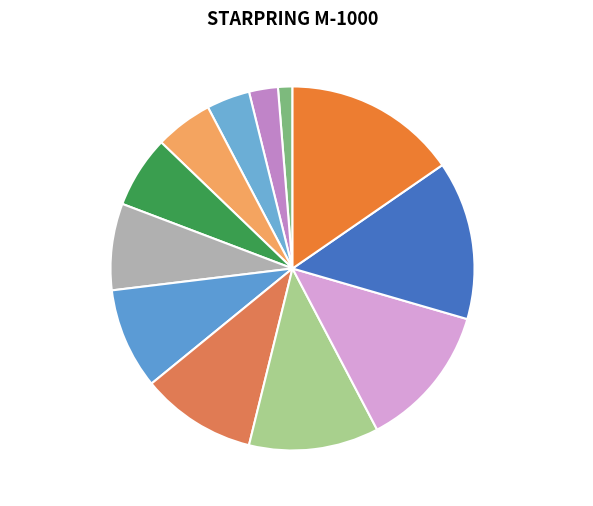

How many slices are in this pie chart?

12